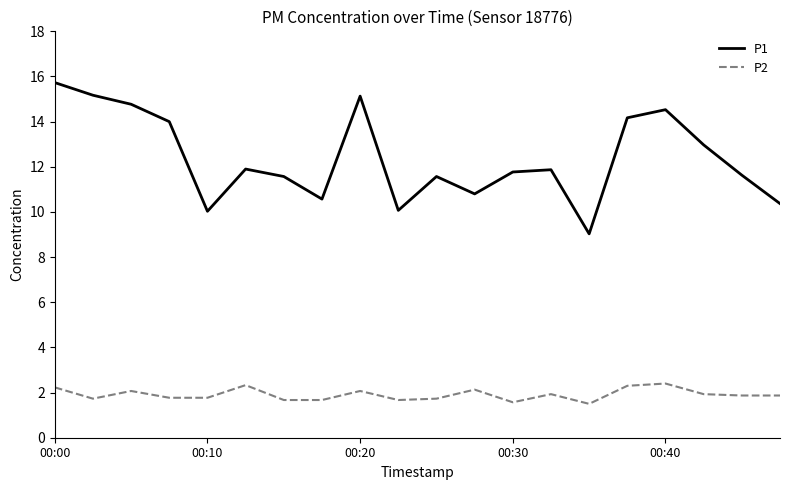

True or false: P2 and P1 intersect in this chart.

False